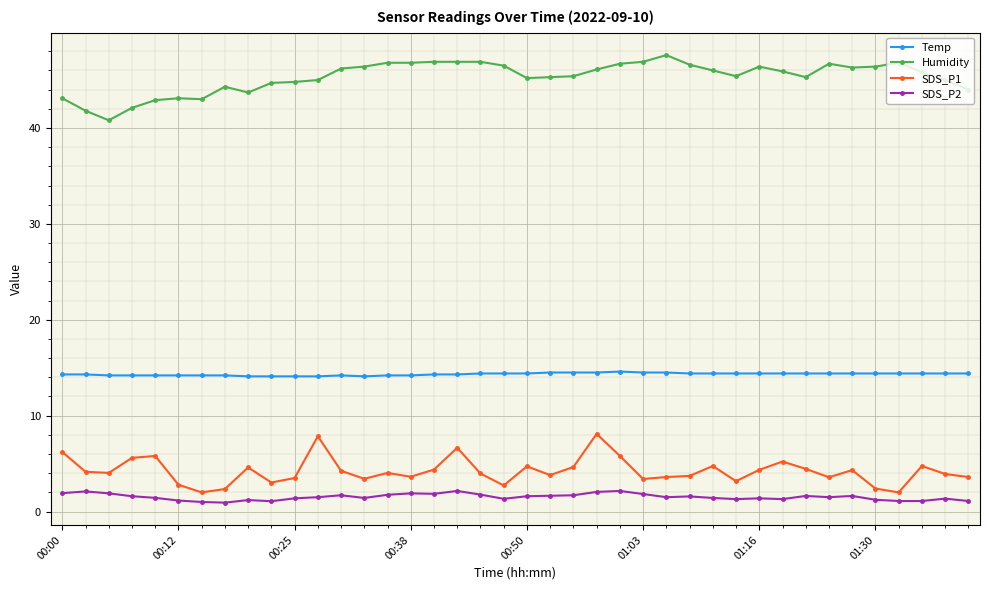

What is the value of the SDS_P1 point at the 2nd from the left?

4.2